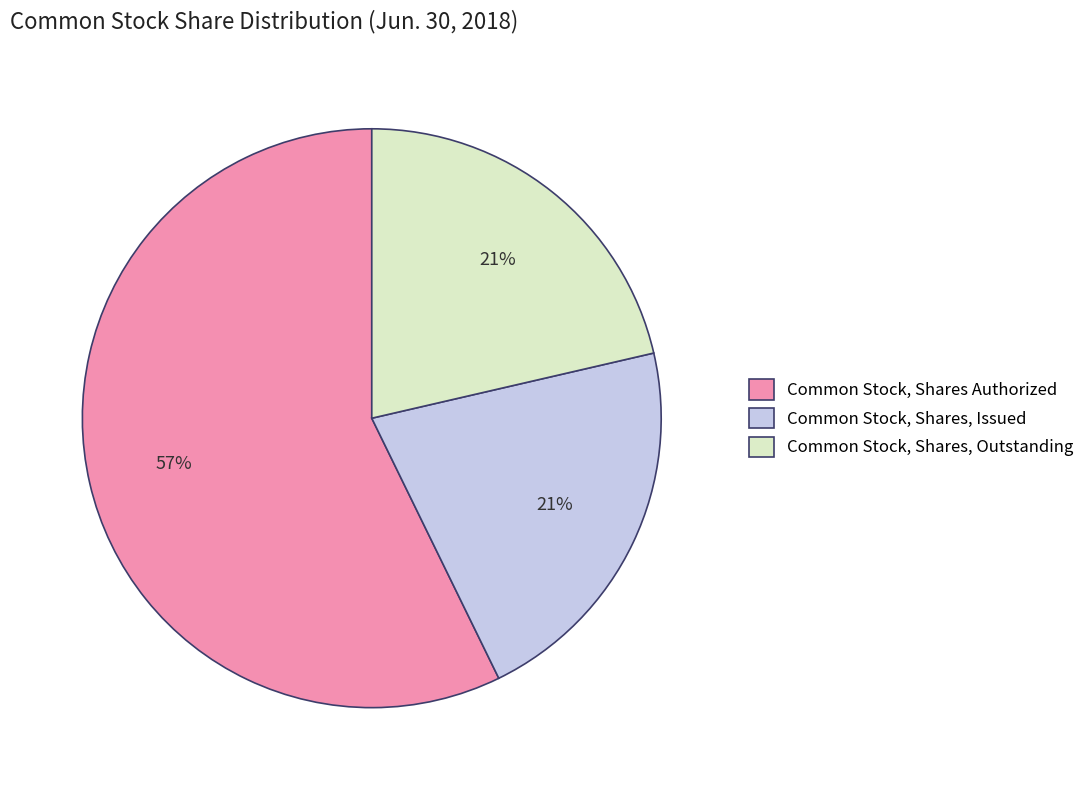

Which has a higher value, Common Stock, Shares, Issued or Common Stock, Shares Authorized?

Common Stock, Shares Authorized